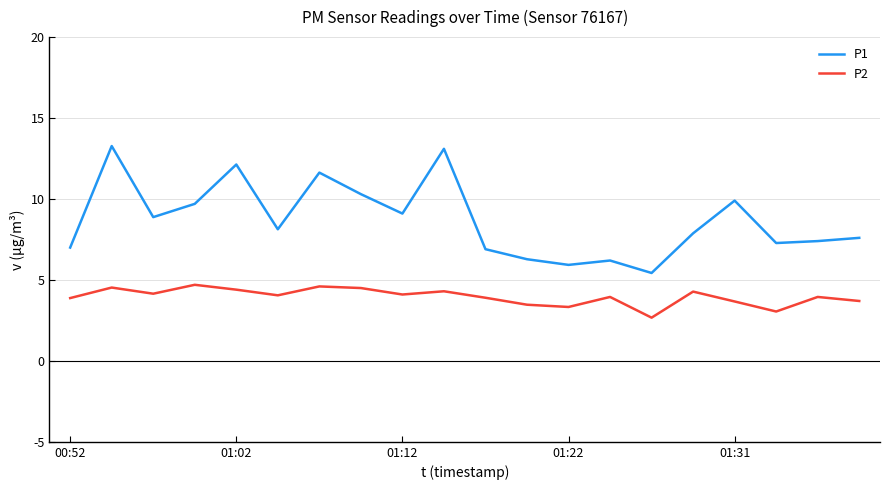

What is the minimum value shown in the chart?

2.7